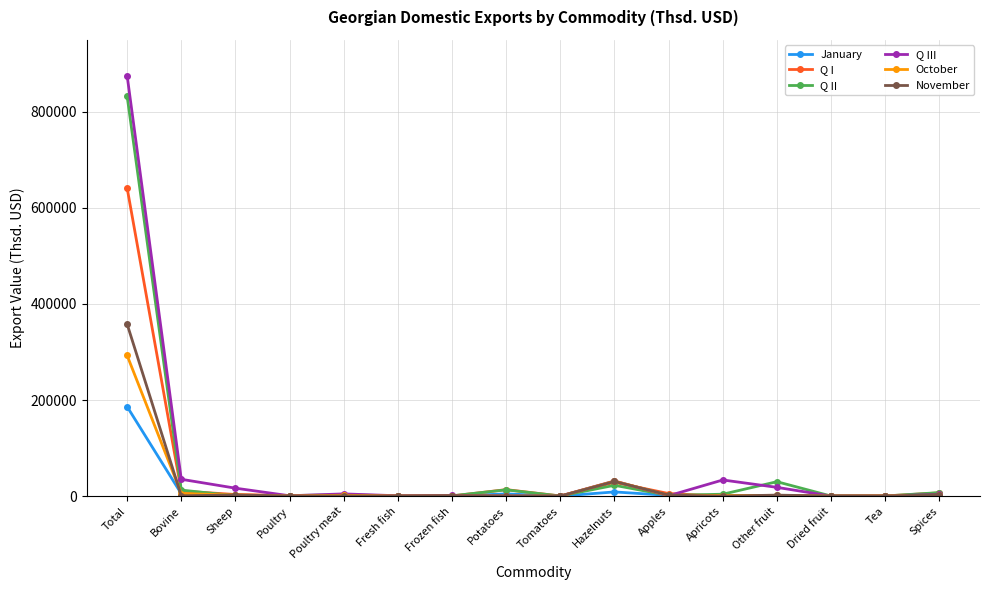

Rank the series by their maximum value, from lowest to highest.

January, October, November, Q I, Q II, Q III